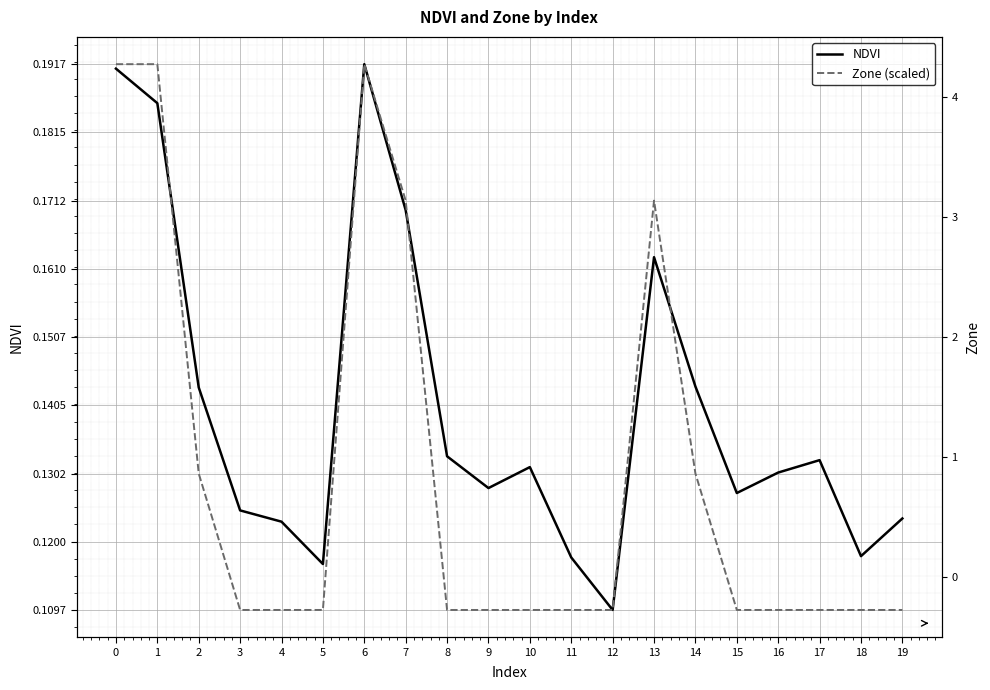

Reading right to left, extract all data points from this chart.

NDVI: 19=0.1	18=0.1	17=0.1	16=0.1	15=0.1	14=0.1	13=0.2	12=0.1	11=0.1	10=0.1	9=0.1	8=0.1	7=0.2	6=0.2	5=0.1	4=0.1	3=0.1	2=0.1	1=0.2	0=0.2
Zone (scaled): 19=0.1	18=0.1	17=0.1	16=0.1	15=0.1	14=0.1	13=0.2	12=0.1	11=0.1	10=0.1	9=0.1	8=0.1	7=0.2	6=0.2	5=0.1	4=0.1	3=0.1	2=0.1	1=0.2	0=0.2